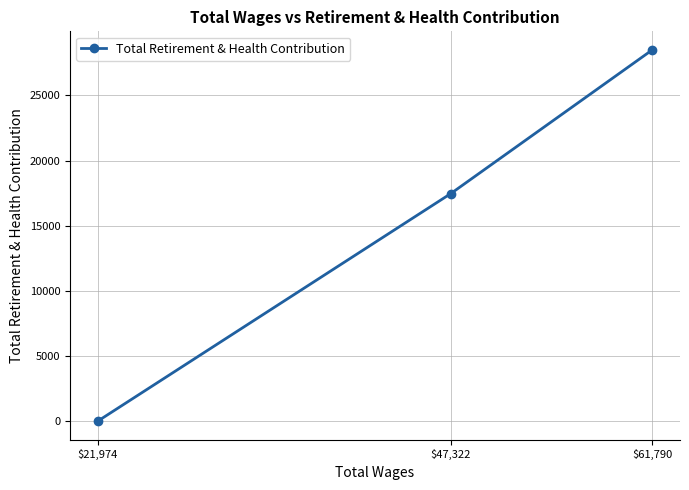

True or false: the data shows -19738 at $21,974.

False